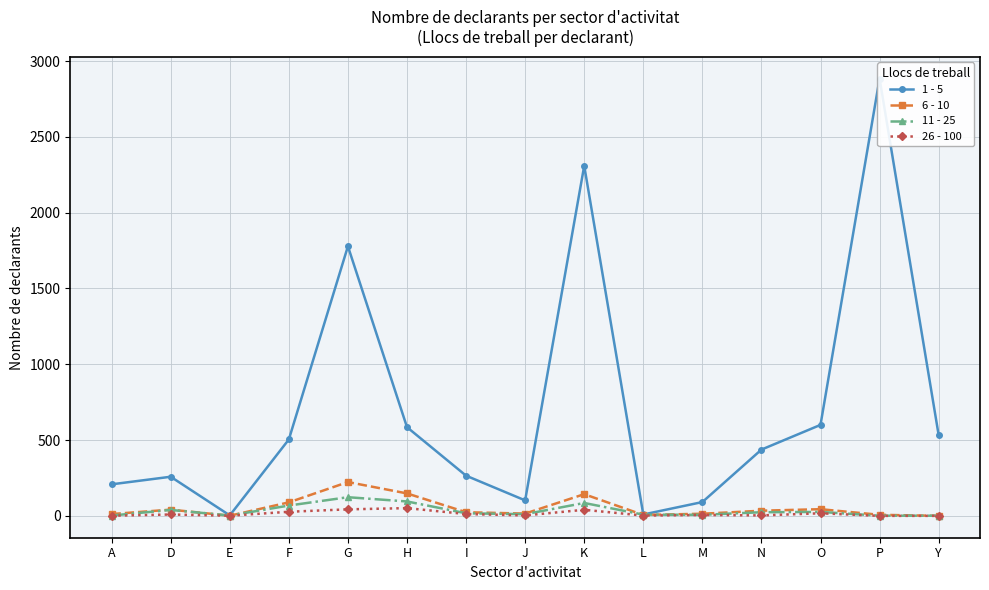

True or false: 26 - 100 and 1 - 5 cross at least once.

False